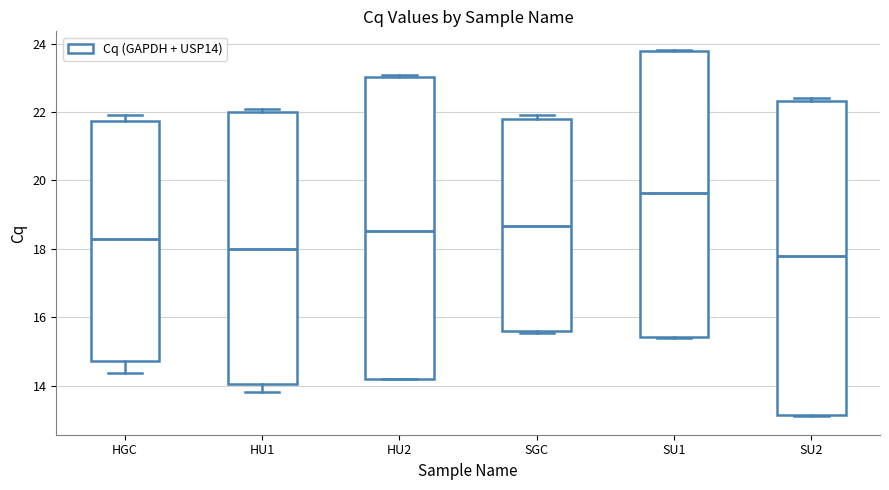

Reading left to right, transcribe this box plot: for each box, give where its median line is, the range the box spans, and where its two whiskers end, as read against the y-axis. The values are not printed on the chart, so give them approximately, as read against the axis.

HGC: median 18.4, box 14.8 to 21.8, whiskers 14.4 to 22.0
HU1: median 18.0, box 14.0 to 22.0, whiskers 13.8 to 22.2
HU2: median 18.6, box 14.2 to 23.0, whiskers 14.2 to 23.0
SGC: median 18.6, box 15.6 to 21.8, whiskers 15.6 to 22.0
SU1: median 19.6, box 15.4 to 23.8, whiskers 15.4 to 23.8
SU2: median 17.8, box 13.2 to 22.4, whiskers 13.2 to 22.4 (just above the box's upper edge)